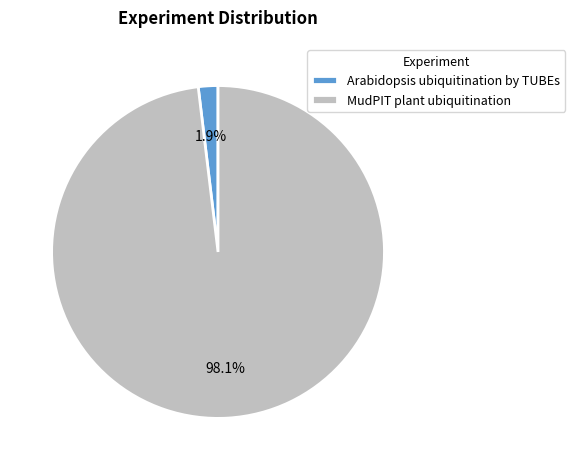

What is the largest slice in the pie chart?

MudPIT plant ubiquitination